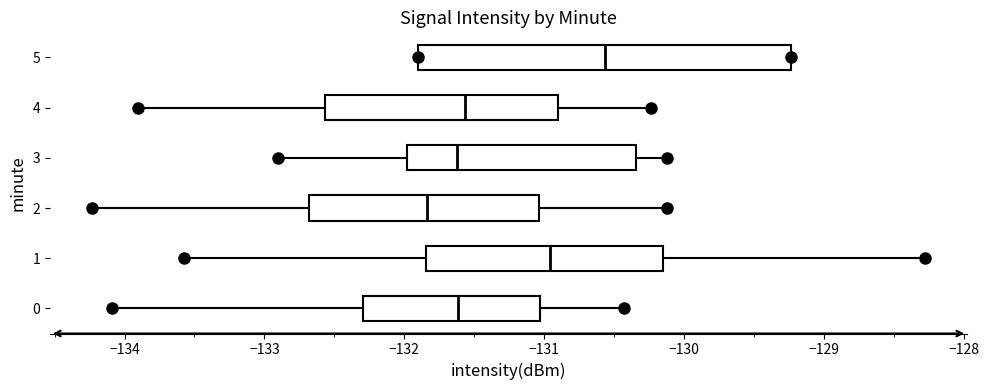

Reading bottom to top, transcribe this box plot: for each box, give where its median line is, the range the box spans, and where its two whiskers end, as read against the x-axis. The values are not printed on the chart, so give them approximately, as read against the axis.

0: median -131.6, box -132.3 to -131.0, whiskers -134.1 to -130.4
1: median -131.0, box -131.8 to -130.2, whiskers -133.6 to -128.3
2: median -131.8, box -132.7 to -131.0, whiskers -134.2 to -130.1
3: median -131.6, box -132.0 to -130.3, whiskers -132.9 to -130.1
4: median -131.6, box -132.6 to -130.9, whiskers -133.9 to -130.2
5: median -130.6, box -131.9 to -129.2, whiskers -131.9 to -129.2